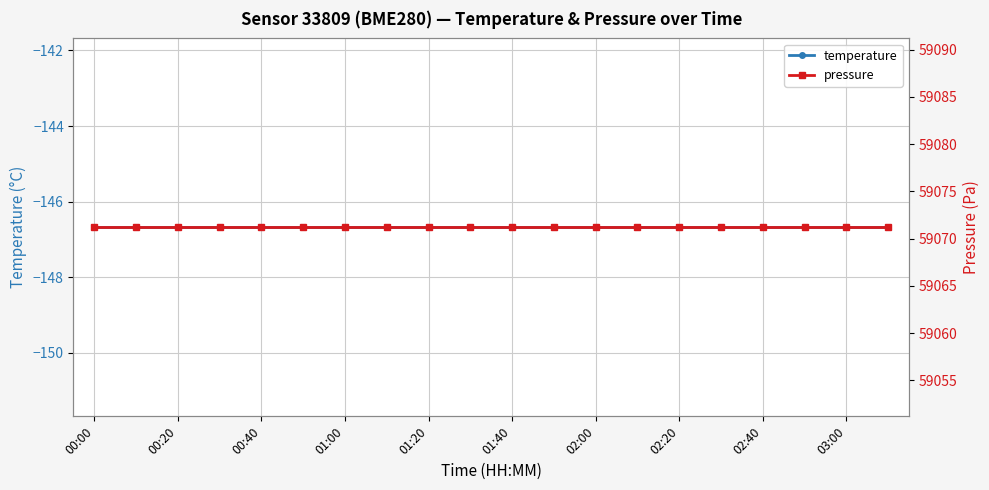

List the series in order of their overall mean, highest first.

pressure, temperature